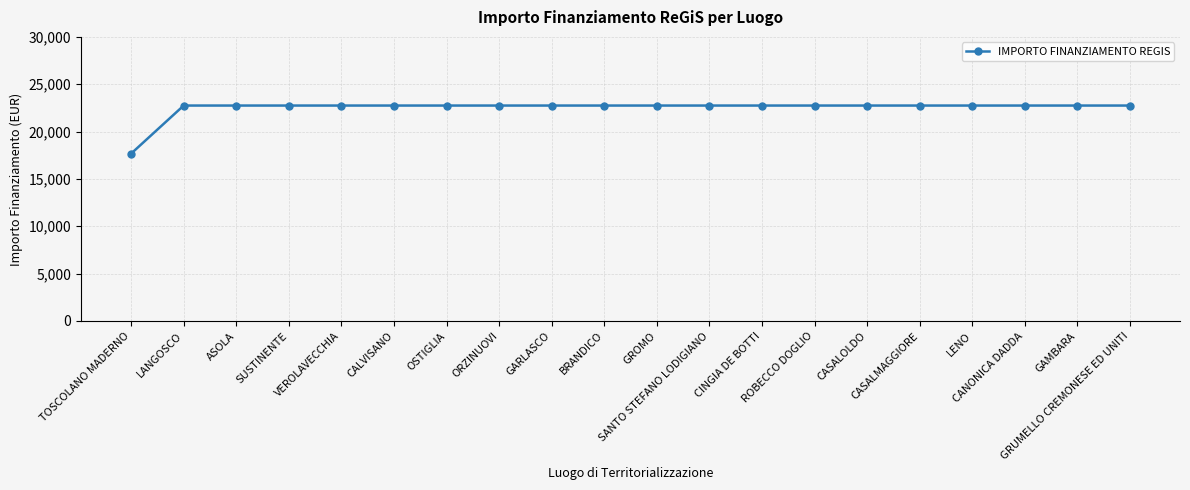

Reading left to right, list all the values displayed in this chart.

TOSCOLANO MADERNO=17674.8	LANGOSCO=22750.0	ASOLA=22750.0	SUSTINENTE=22750.0	VEROLAVECCHIA=22750.0	CALVISANO=22750.0	OSTIGLIA=22750.0	ORZINUOVI=22750.0	GARLASCO=22750.0	BRANDICO=22750.0	GROMO=22750.0	SANTO STEFANO LODIGIANO=22750.0	CINGIA DE BOTTI=22750.0	ROBECCO DOGLIO=22750.0	CASALOLDO=22750.0	CASALMAGGIORE=22750.0	LENO=22750.0	CANONICA DADDA=22750.0	GAMBARA=22750.0	GRUMELLO CREMONESE ED UNITI=22750.0